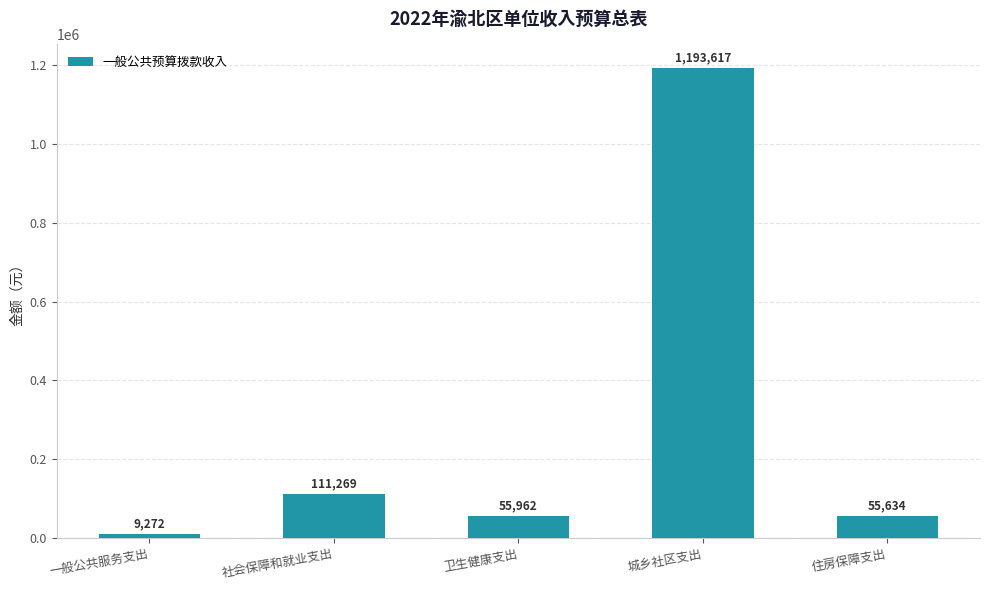

True or false: the data shows 55634.4 at 住房保障支出.

True